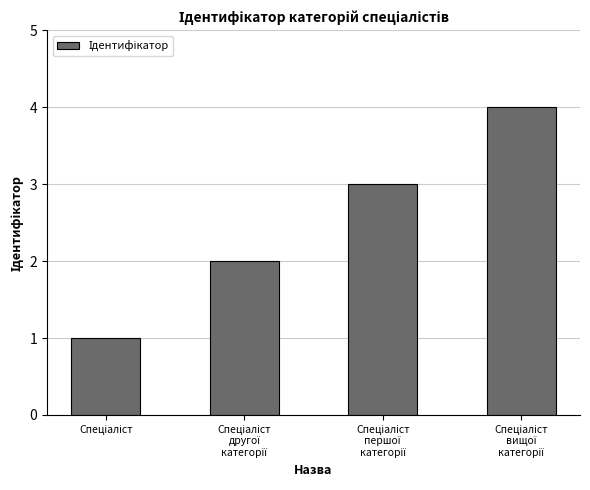

Reading left to right, extract all data points from this chart.

1	2	3	4